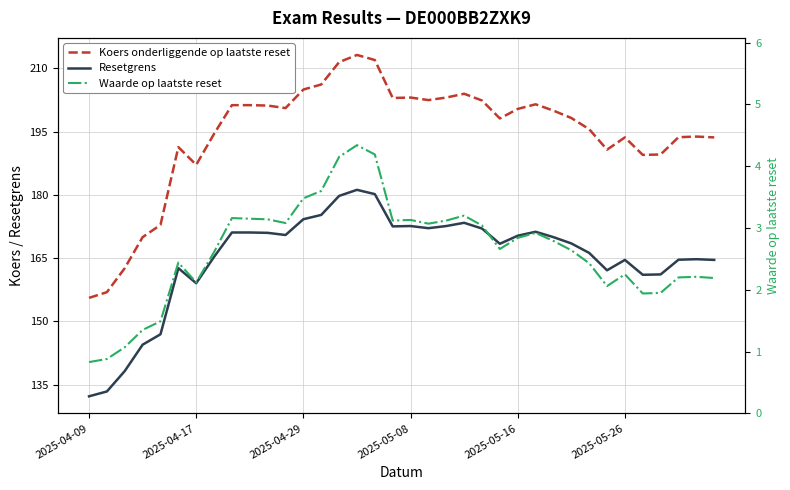

The Resetgrens series shows 181.2 at 15. True or false?

True